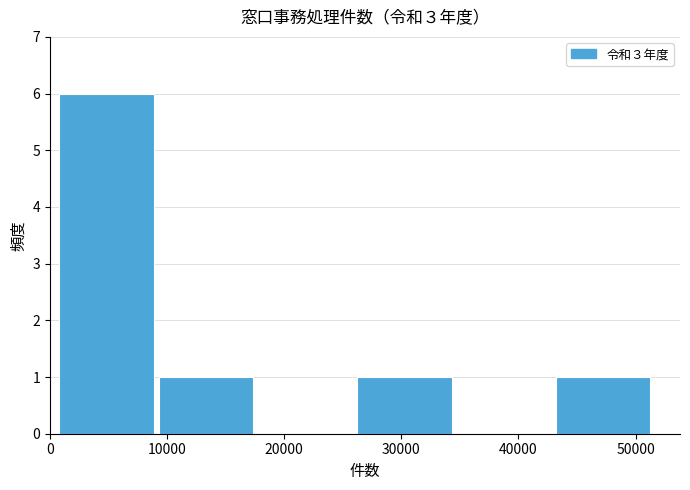

Reading left to right, list every bar in this chart as the range it spans on the x-axis followed by its height. Neither the bar edges nor the heights are printed on the chart, so give them approximately, as read against the axes.

1000 to 9000: 6
9000 to 18000: 1
18000 to 26000: 0
26000 to 35000: 1
35000 to 43000: 0
43000 to 52000: 1